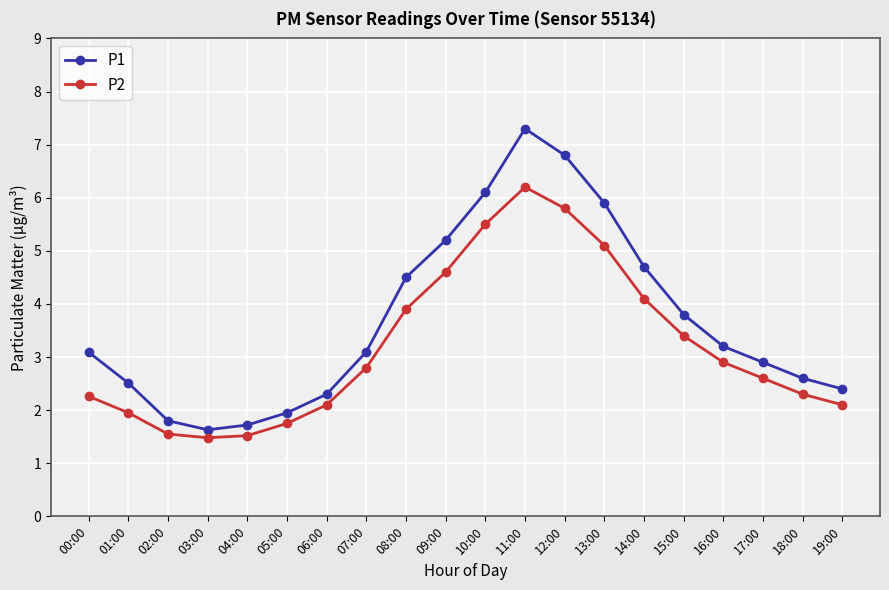

In P1, how many points are lower than both neighbors (excluding endpoints)?

1